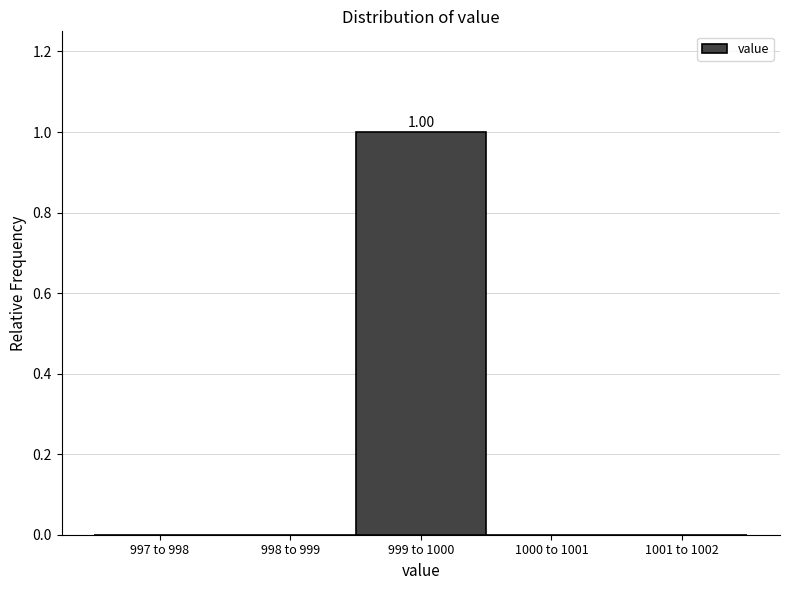

Between 999 to 1000 and 998 to 999, which is larger?

999 to 1000